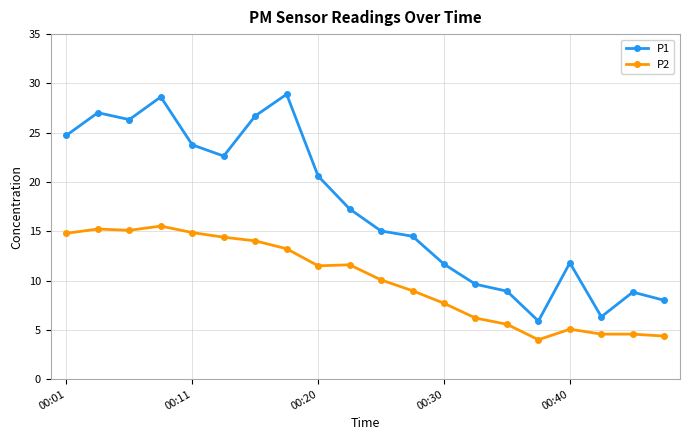

What is the minimum value shown in the chart?

4.0